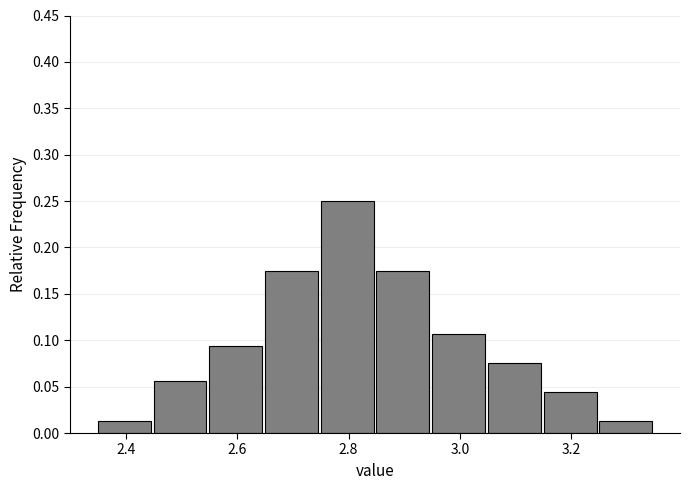

Over which range of the x-axis is the bar tallest?

2.75 to 2.85